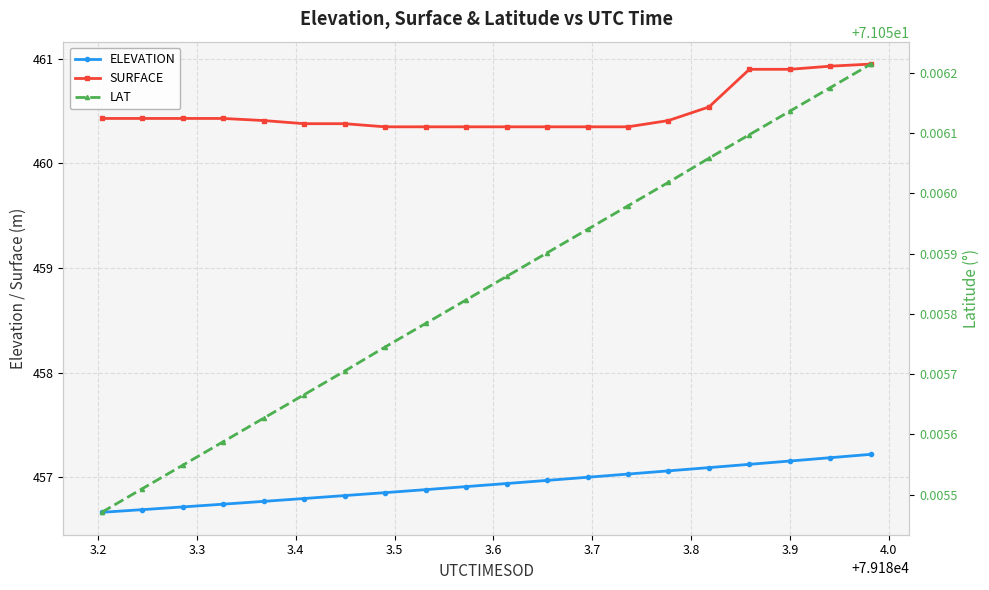

True or false: LAT and SURFACE cross at least once.

False